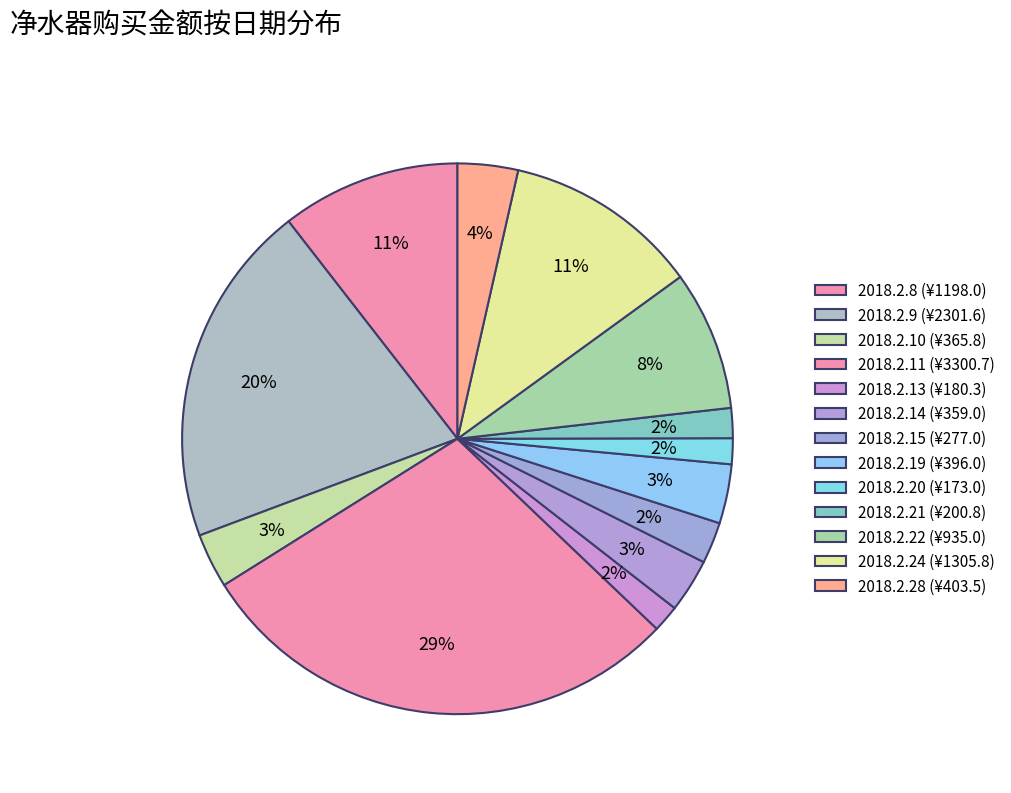

How many slices are in this pie chart?

13